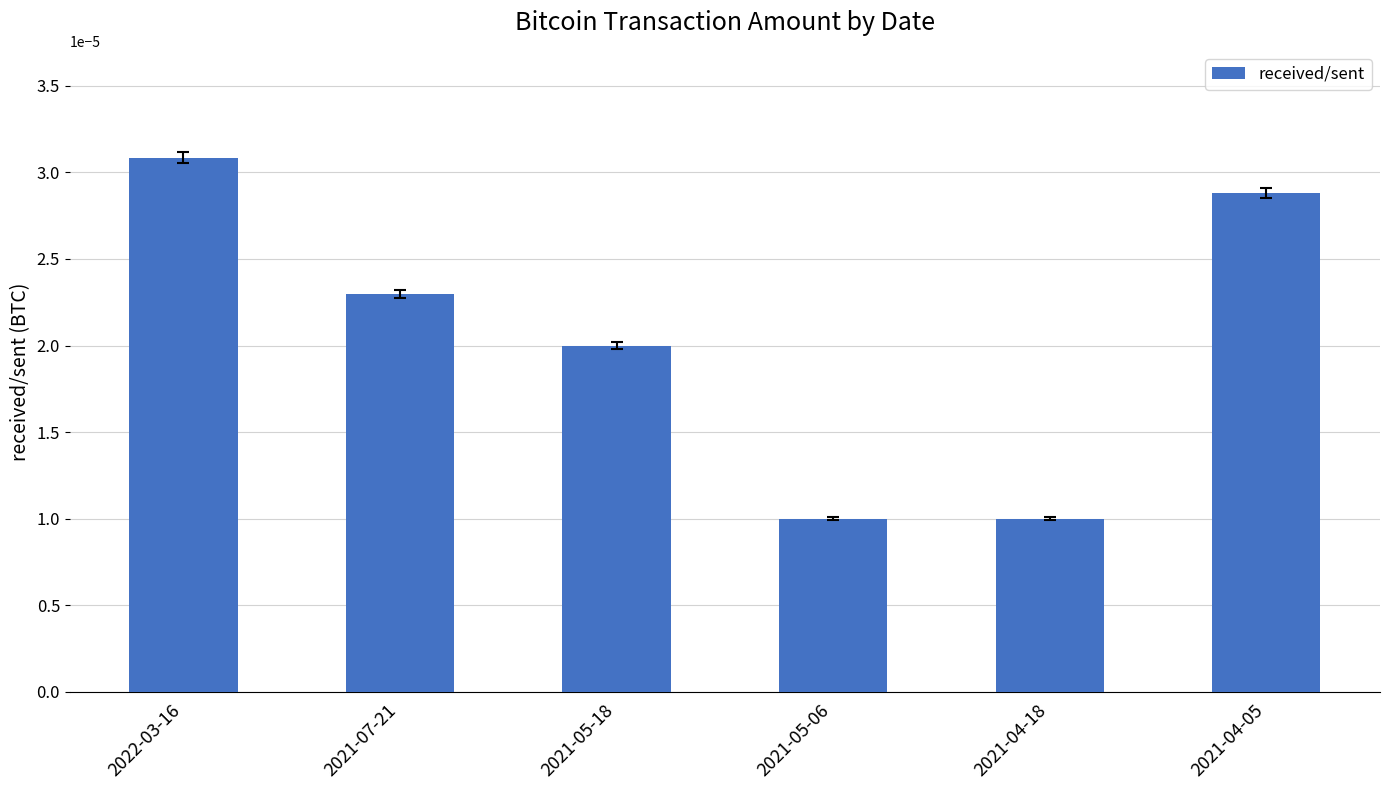

Are the bars horizontal?

No